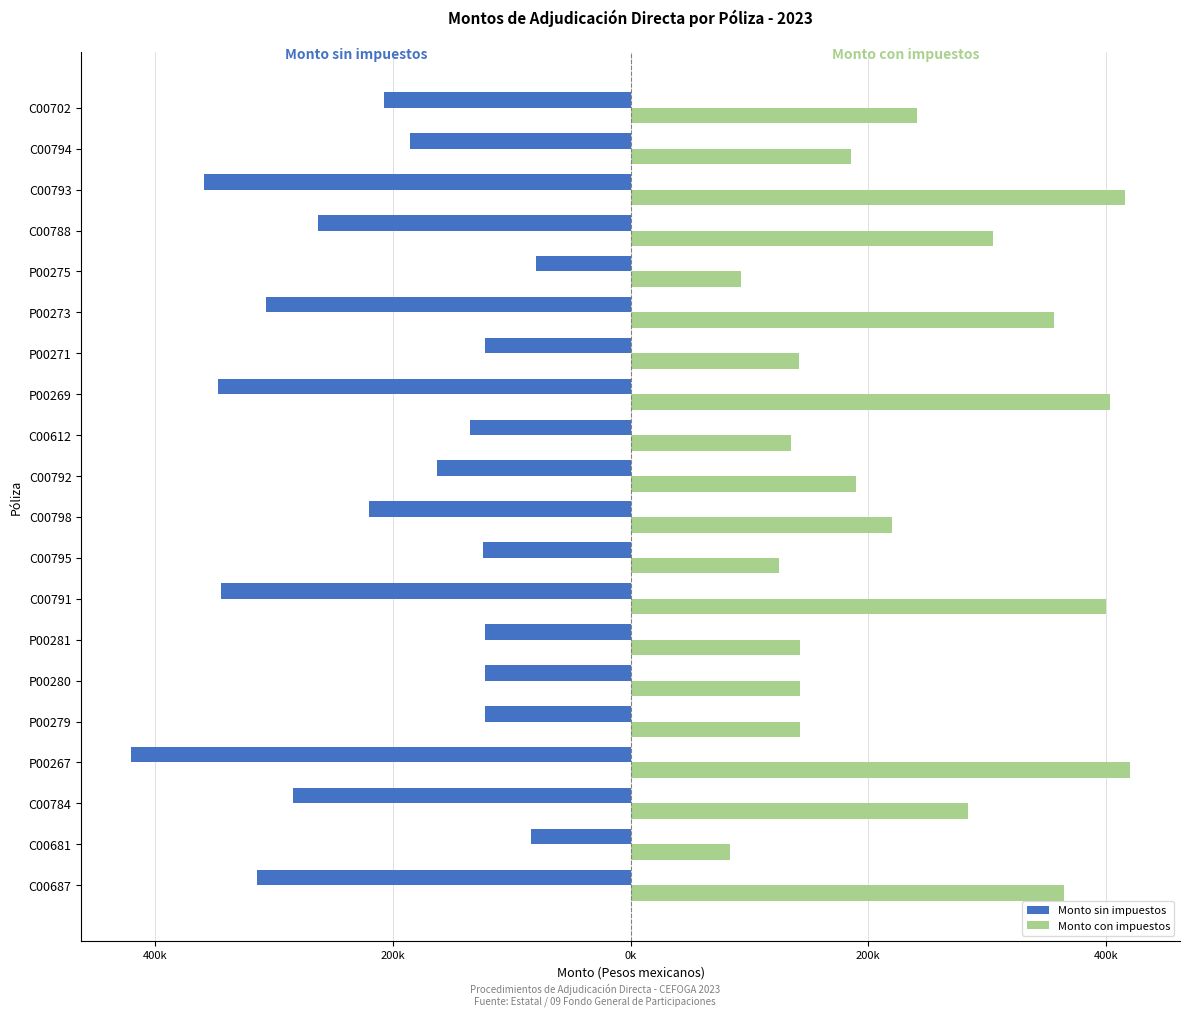

Which series has the largest range (max minus min)?

Monto sin impuestos